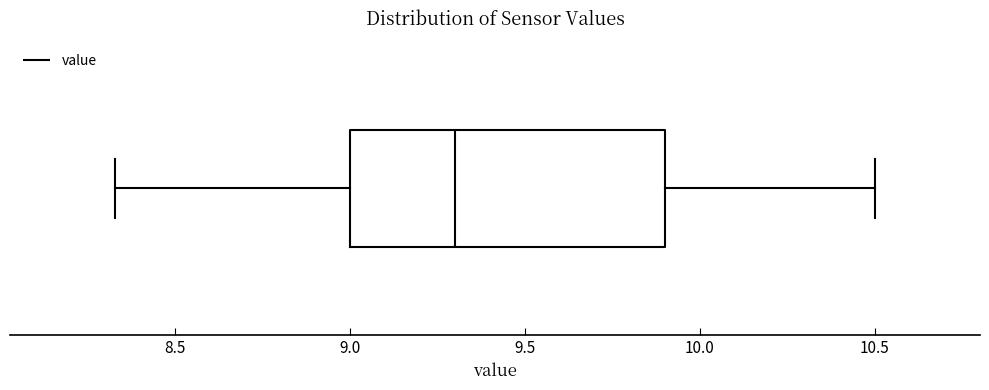

Read this box plot against the x-axis: the position of the median line, the range covered by the box, and the ends of both whiskers. The values are not printed on the chart, so give them approximately, as read against the axis.

median 9.30, box 9.00 to 9.90, whiskers 8.35 to 10.50